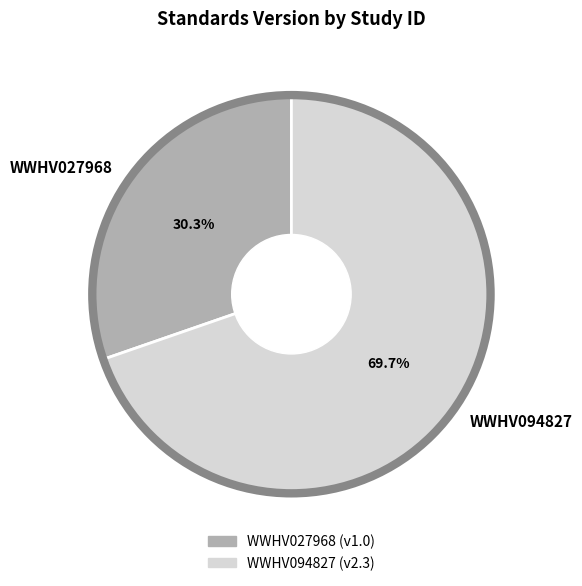

What portion of the pie excludes WWHV094827?

30.3%